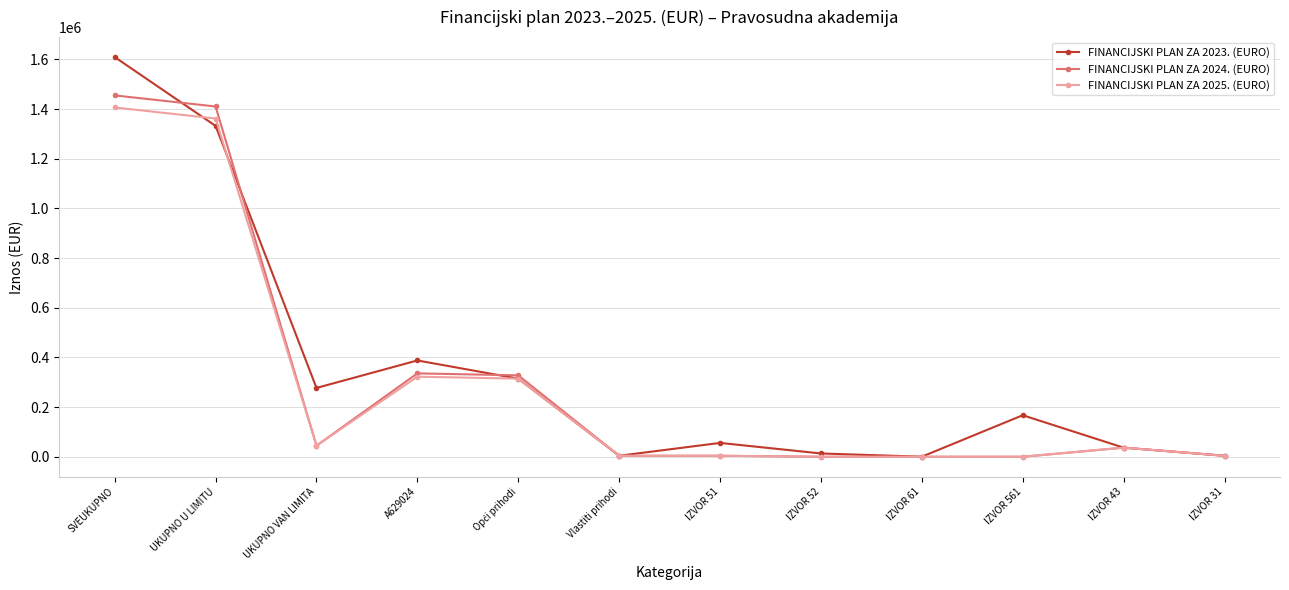

The FINANCIJSKI PLAN ZA 2024. (EURO) series shows 1455212.7 at SVEUKUPNO. True or false?

True